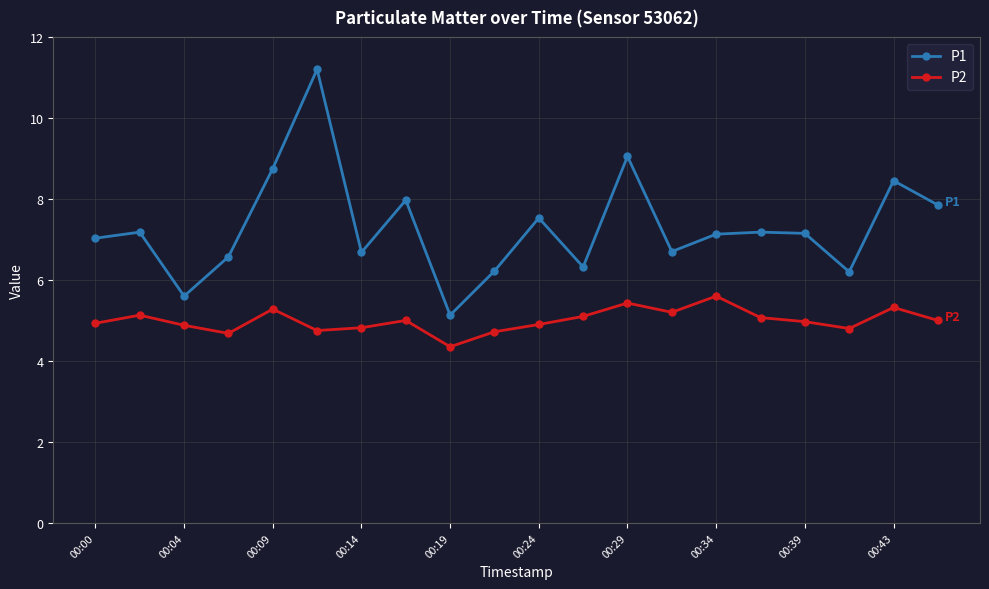

Which series has the largest total across all categories?

P1